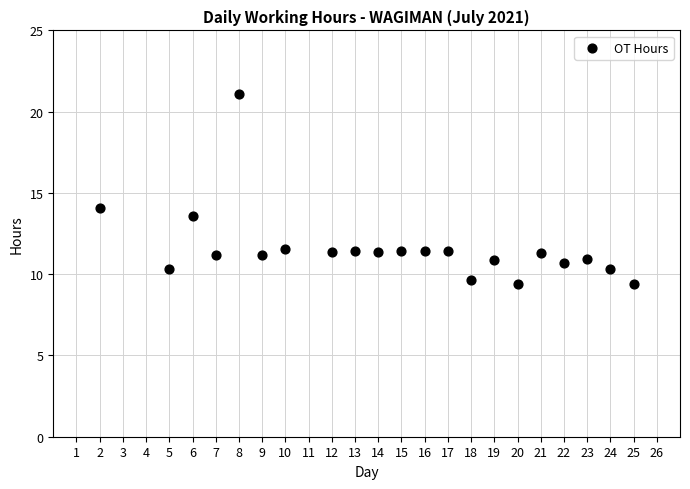

What is the range of Y values (max minus min)?

11.7